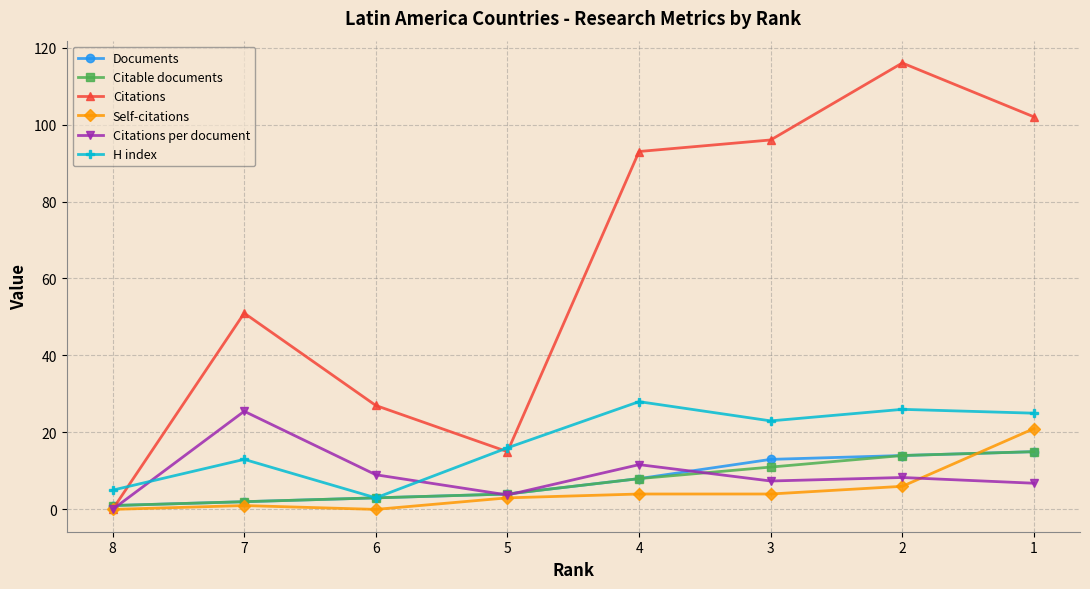

Reading right to left, extract all data points from this chart.

Documents: 1=15.0	2=14.0	3=13.0	4=8.0	5=4.0	6=3.0	7=2.0	8=1.0
Citable documents: 1=15.0	2=14.0	3=11.0	4=8.0	5=4.0	6=3.0	7=2.0	8=1.0
Citations: 1=102.0	2=116.0	3=96.0	4=93.0	5=15.0	6=27.0	7=51.0	8=0.0
Self-citations: 1=21.0	2=6.0	3=4.0	4=4.0	5=3.0	6=0.0	7=1.0	8=0.0
Citations per document: 1=6.8	2=8.3	3=7.4	4=11.6	5=3.8	6=9.0	7=25.5	8=0.0
H index: 1=25.0	2=26.0	3=23.0	4=28.0	5=16.0	6=3.0	7=13.0	8=5.0